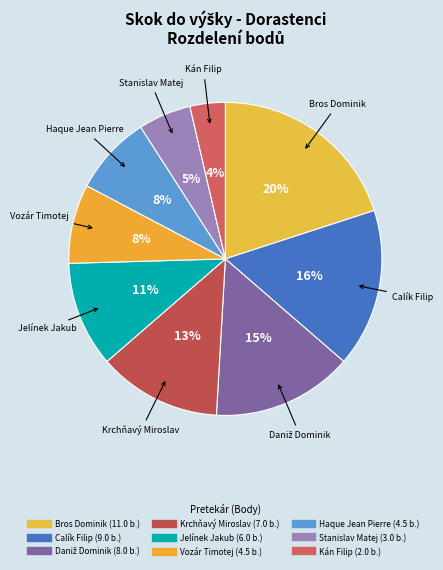

Does any single category account for the majority?

No